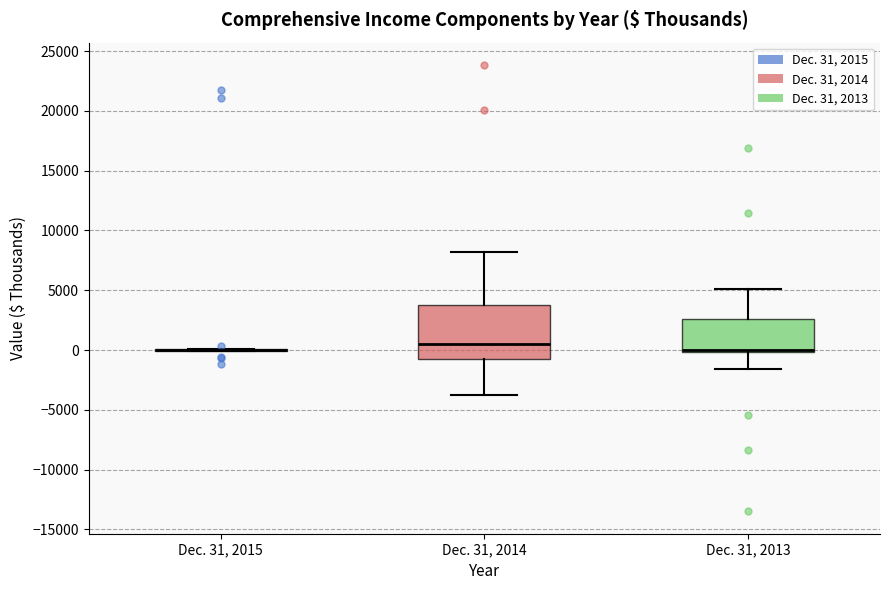

Where does the median line of the box for Dec. 31, 2014 sit on the y-axis? The values are not printed on the chart, so give them approximately, as read against the axis.

500